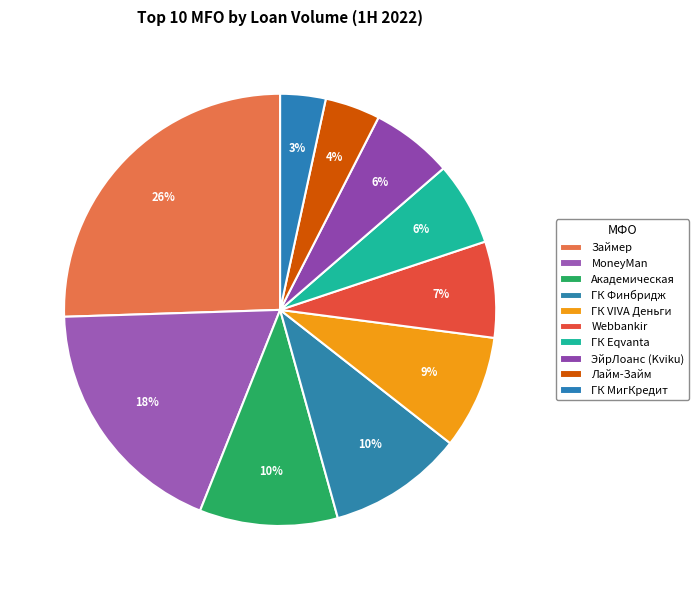

Which slice is the largest?

Займер